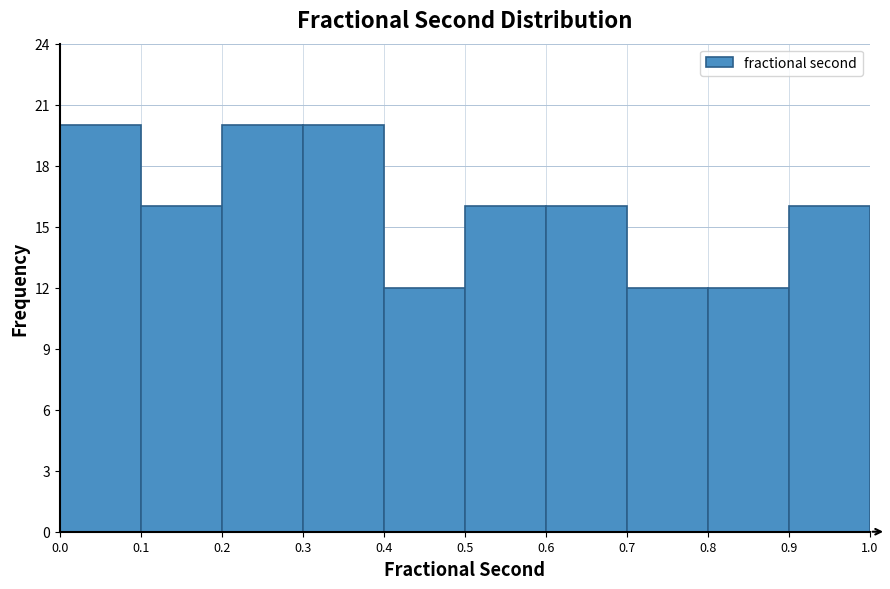

Reading left to right, list every bar in this chart as the range it spans on the x-axis followed by its height. The values are not printed on the chart, so give them approximately, as read against the axis.

0.0 to 0.1: 20
0.1 to 0.2: 16
0.2 to 0.3: 20
0.3 to 0.4: 20
0.4 to 0.5: 12
0.5 to 0.6: 16
0.6 to 0.7: 16
0.7 to 0.8: 12
0.8 to 0.9: 12
0.9 to 1.0: 16